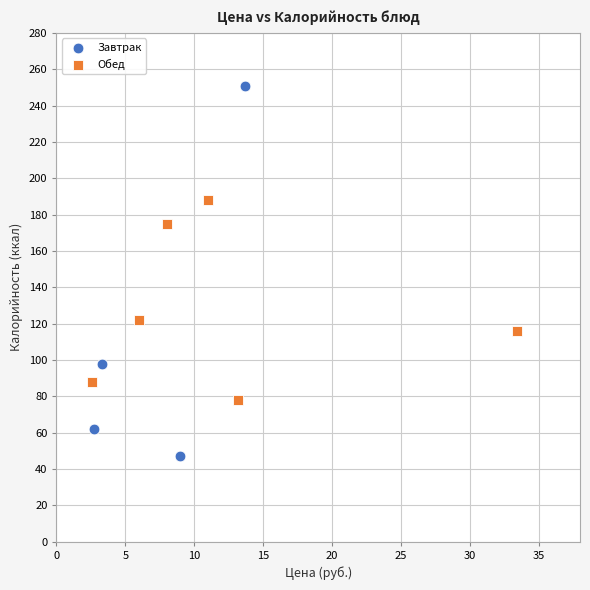

Which series reaches the maximum Y coordinate?

Завтрак